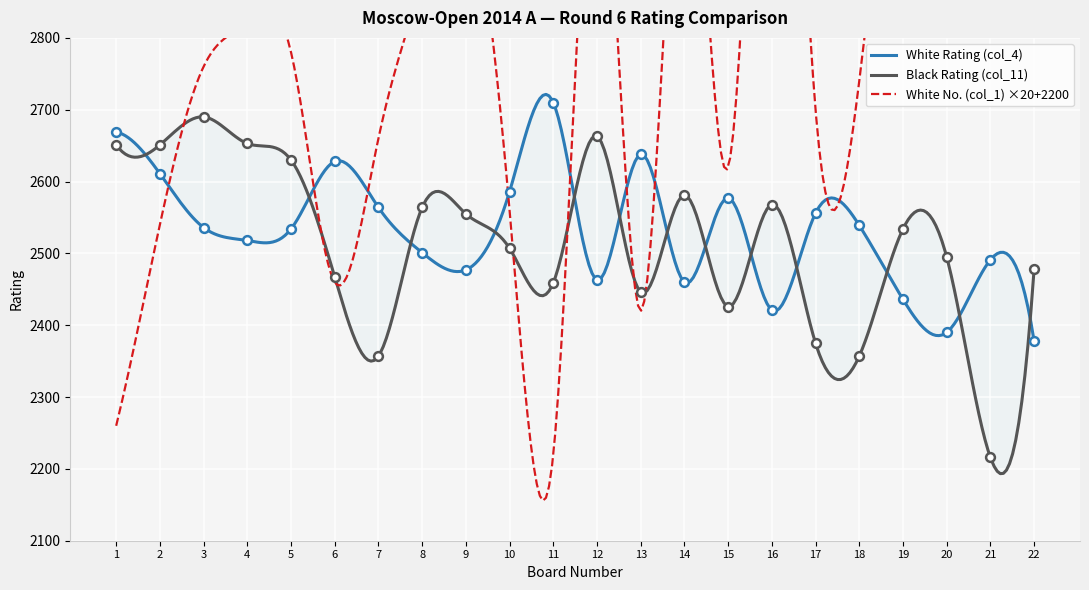

At how many categories does at least one series exceed 2664?

3